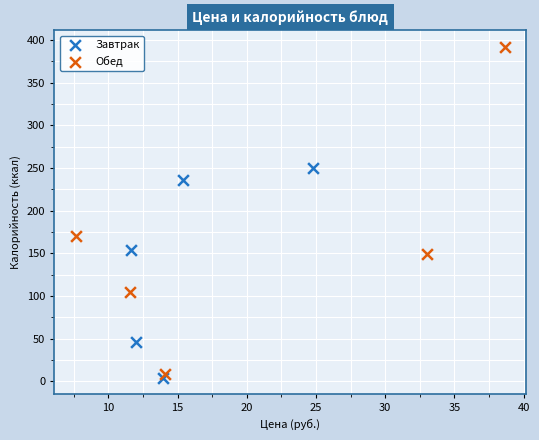

Which series contains the highest Y value?

Обед